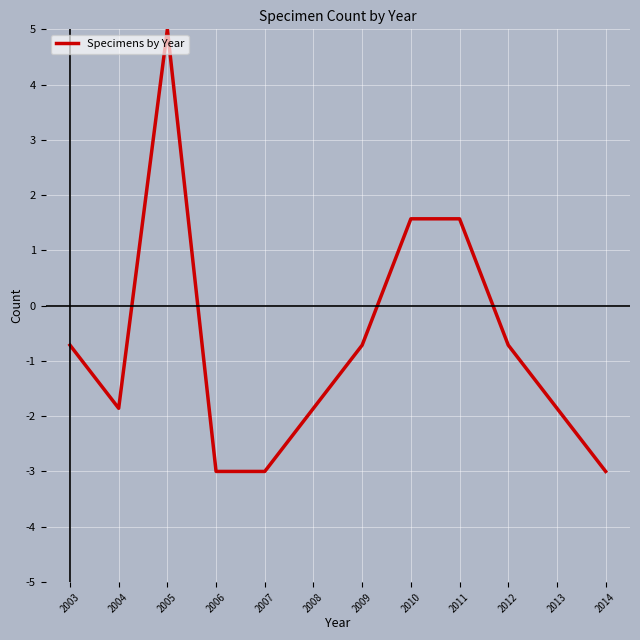

Reading left to right, what are all the values shown in this chart?

-0.7	-1.9	5.0	-3.0	-3.0	-1.9	-0.7	1.6	1.6	-0.7	-1.9	-3.0